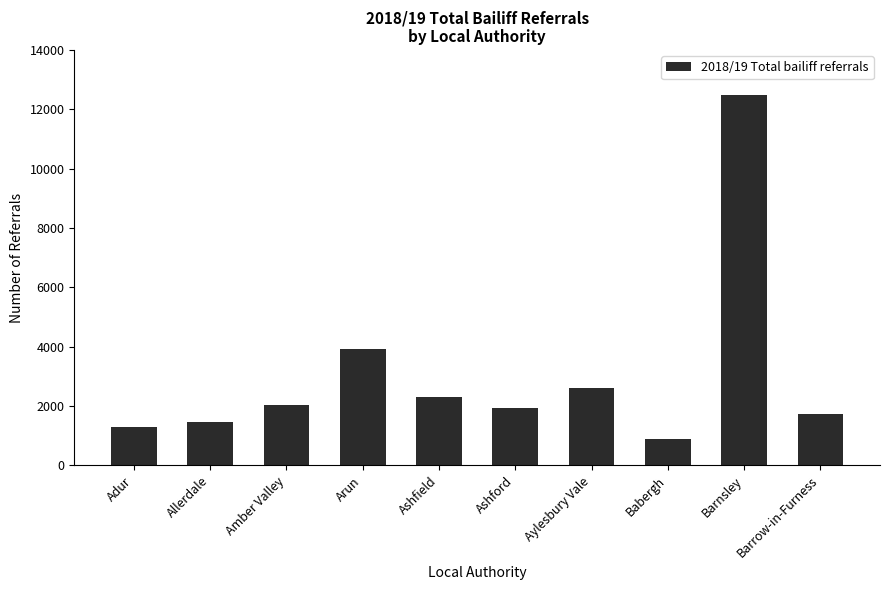

What is the difference between the values at Barrow-in-Furness and Ashford?

199